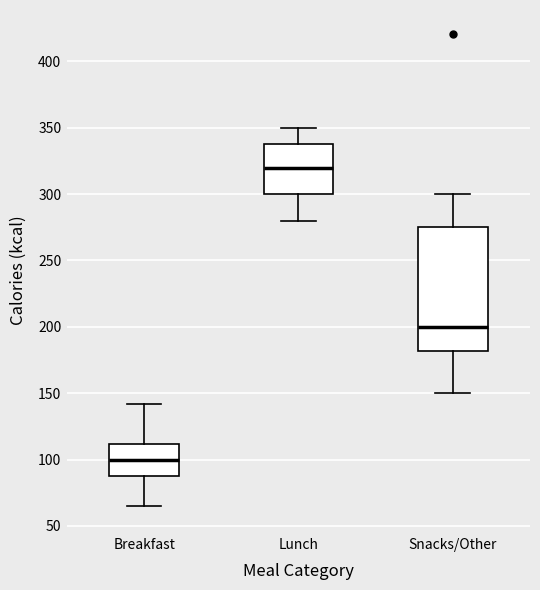

Which box's median line is the lowest?

Breakfast